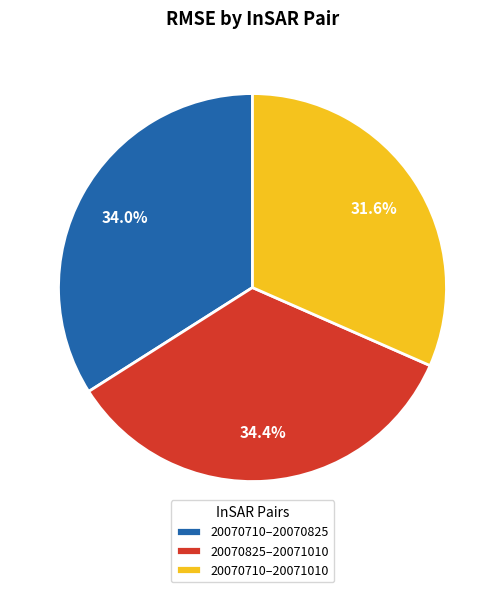

How much of the chart is everything except 20070710–20070825?

66.0%